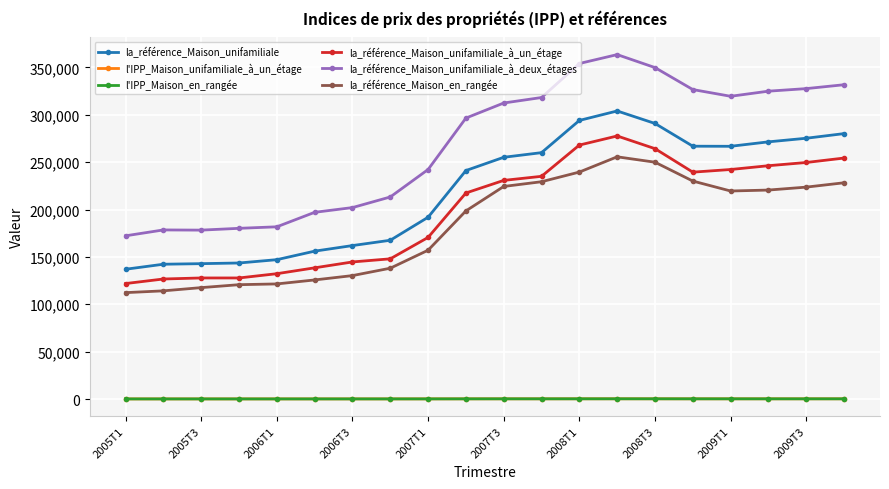

What is the minimum value shown in the chart?

100.6